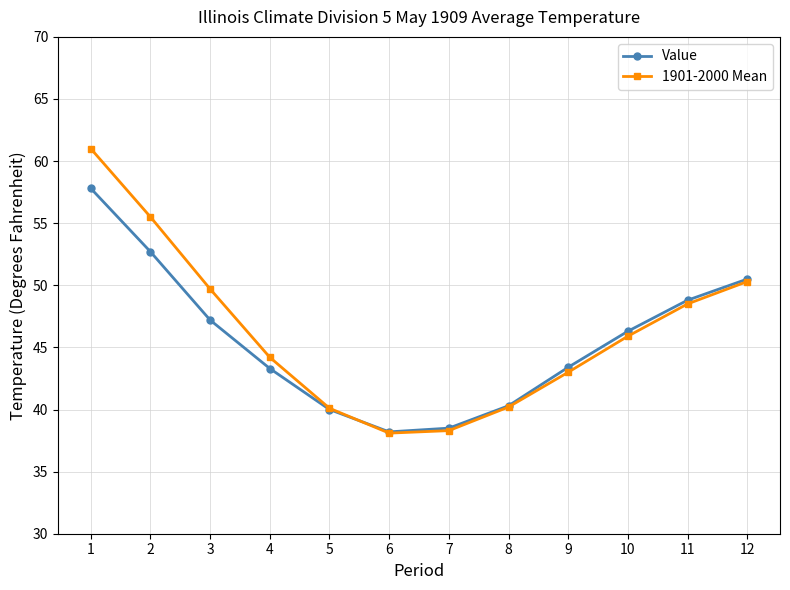

What is the total value across all series at 5?

80.1